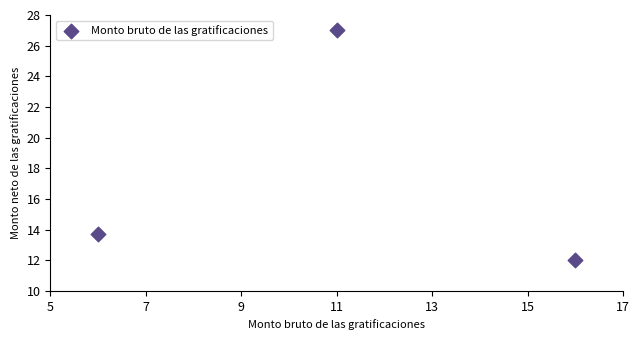

What is the range of Y values (max minus min)?

15.0